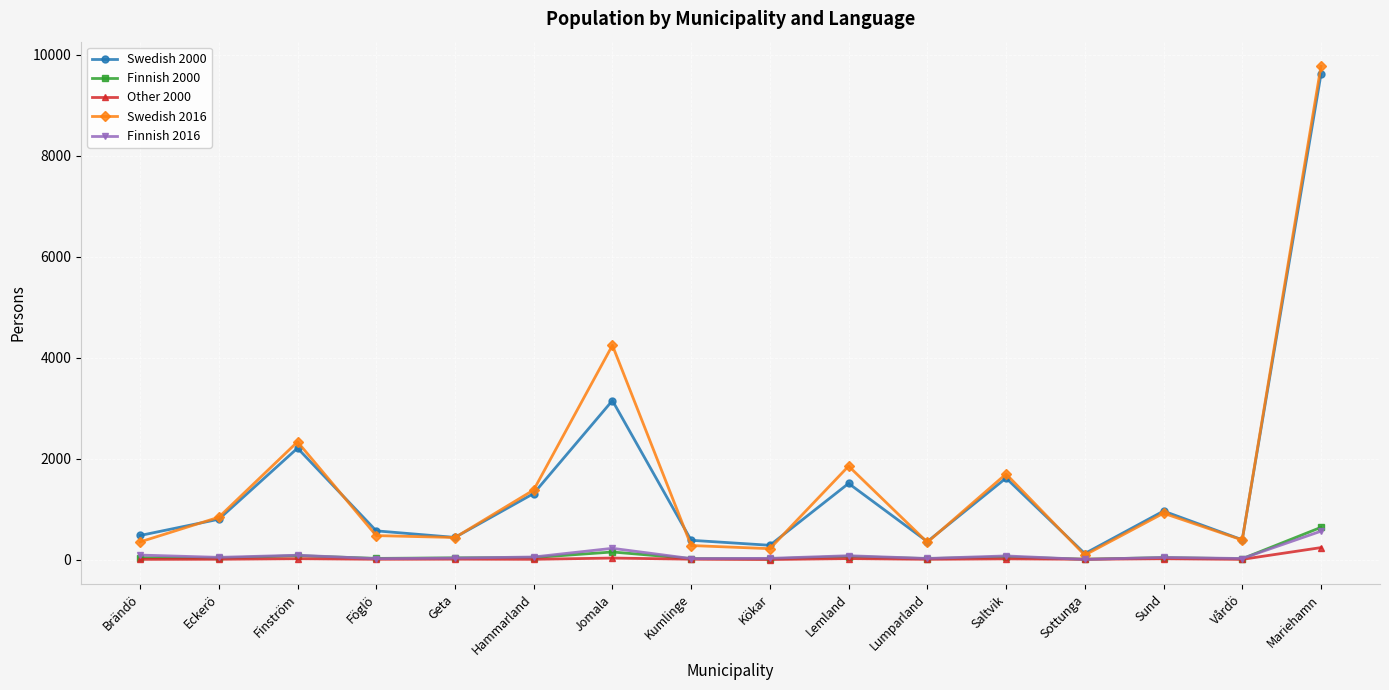

Is it true that Swedish 2016 equals 108 at Geta?

False